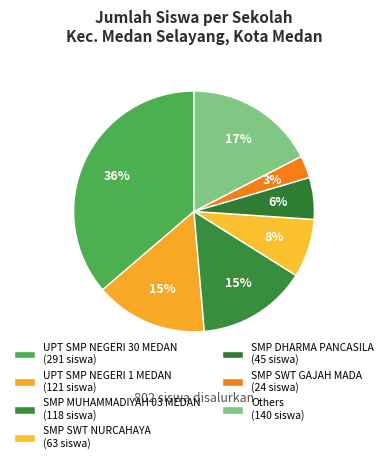

How many slices are in this pie chart?

7